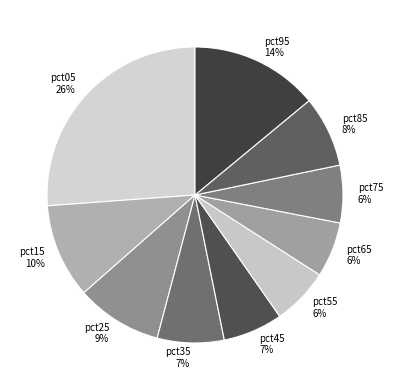

To the nearest percent, what is the difference between the largest and smallest slice percentages?

20%